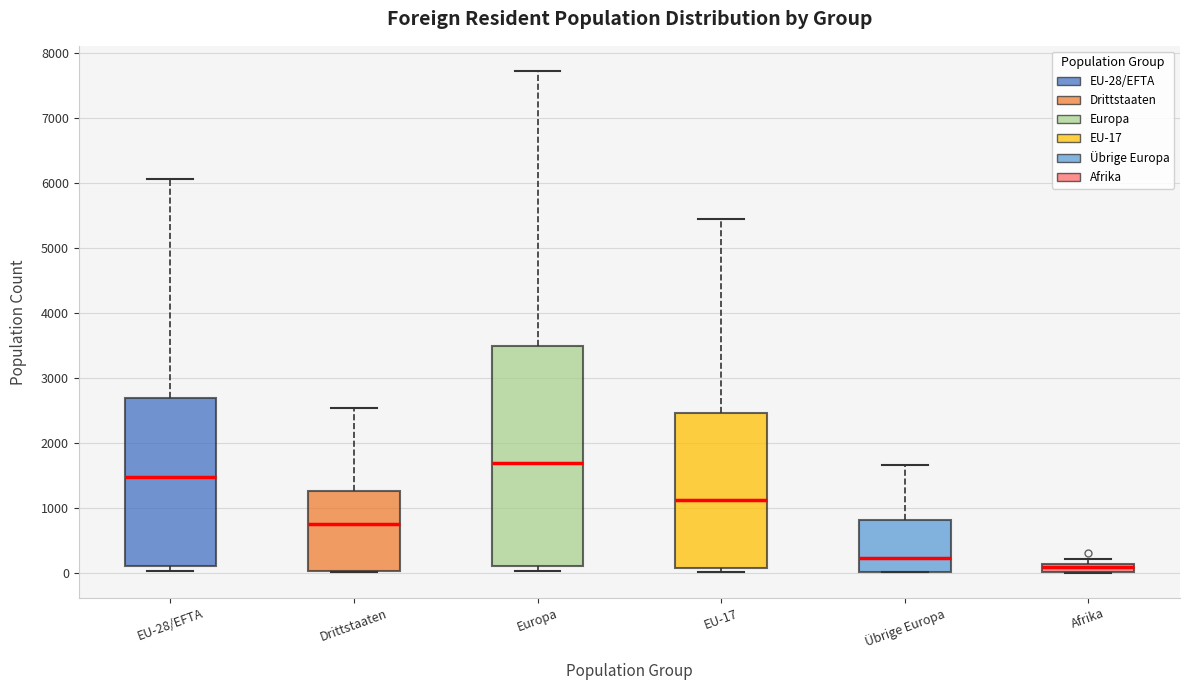

Where is the lower edge of the box for Europa on the y-axis? The values are not printed on the chart, so give them approximately, as read against the axis.

100